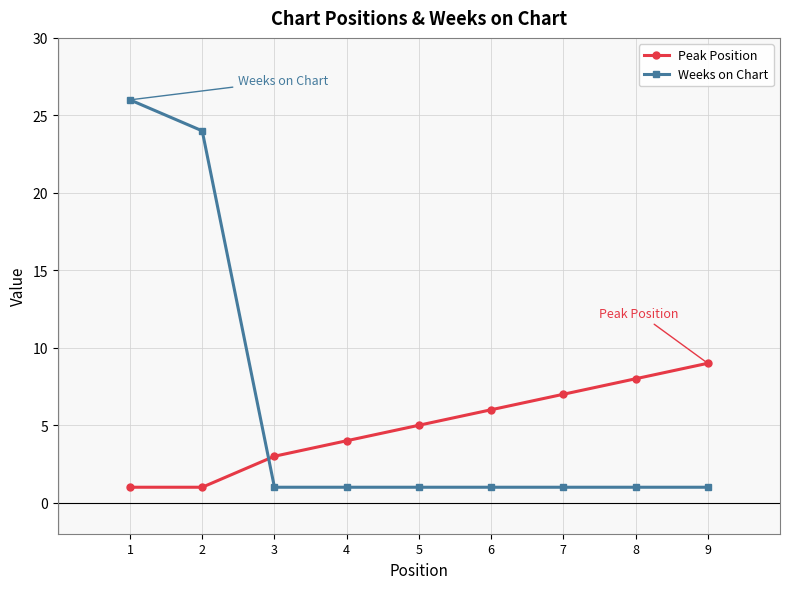

What is the value of the Peak Position point at the 6th from the left?

6